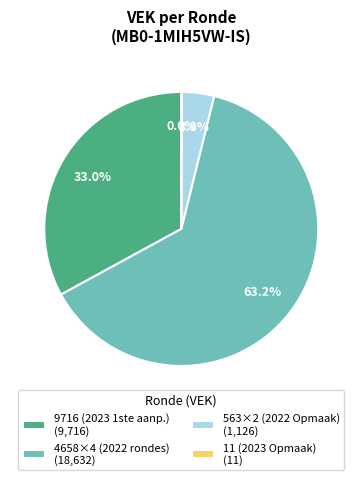

Which category has the biggest portion of the pie?

4658×4 (2022 rondes) (18,632)